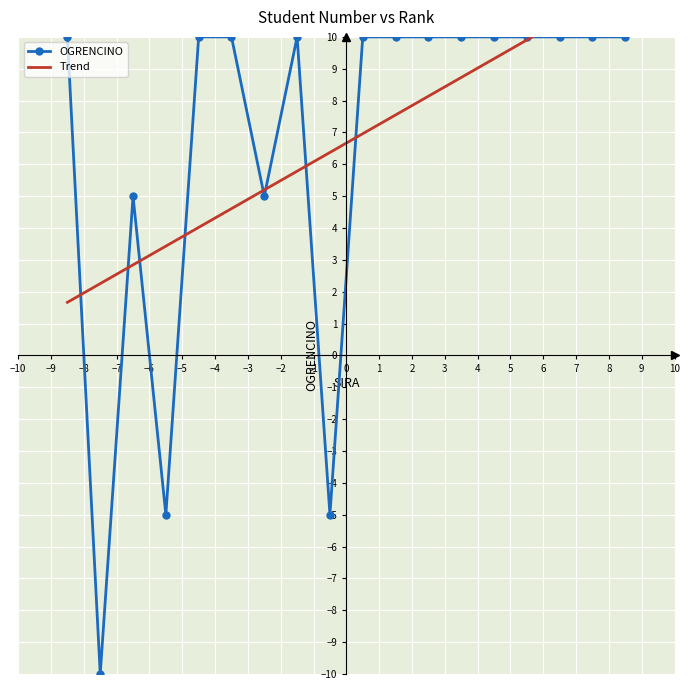

True or false: OGRENCINO has more than 0 interior local peaks.

True